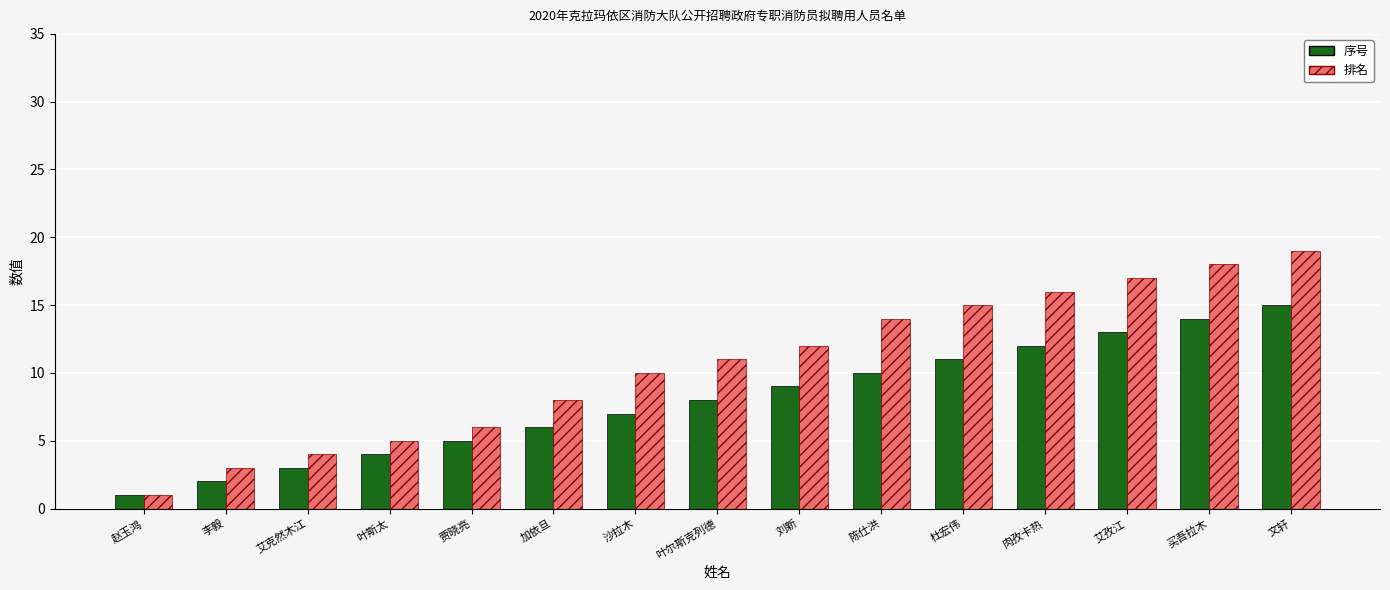

Reading right to left, transcribe all the data shown in this chart.

序号: 15	14	13	12	11	10	9	8	7	6	5	4	3	2	1
排名: 19	18	17	16	15	14	12	11	10	8	6	5	4	3	1